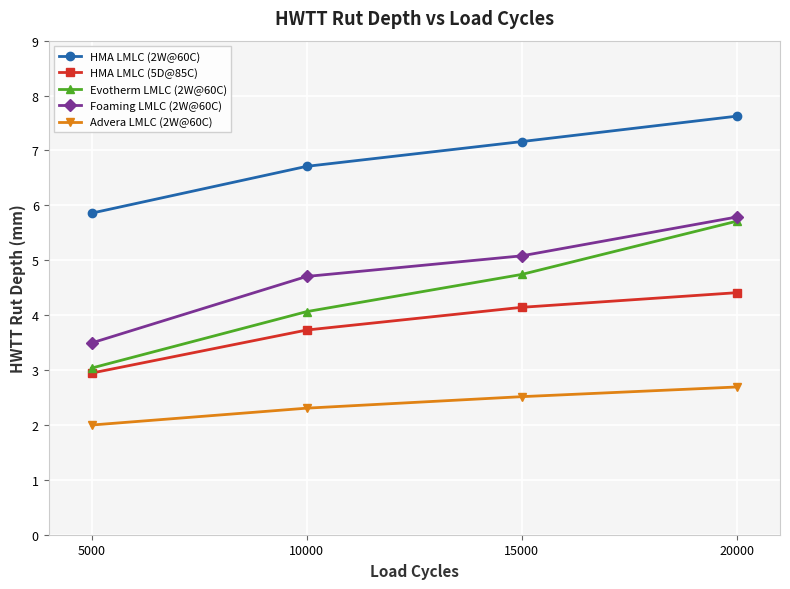

Which category has the lowest value in the HMA LMLC (2W@60C) series?

5000